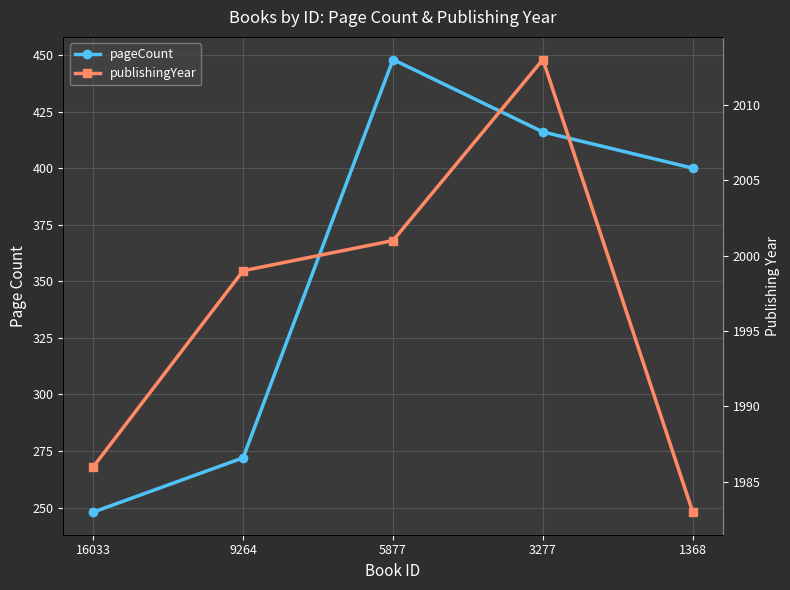

The value of pageCount at 1368 is 88. True or false?

False